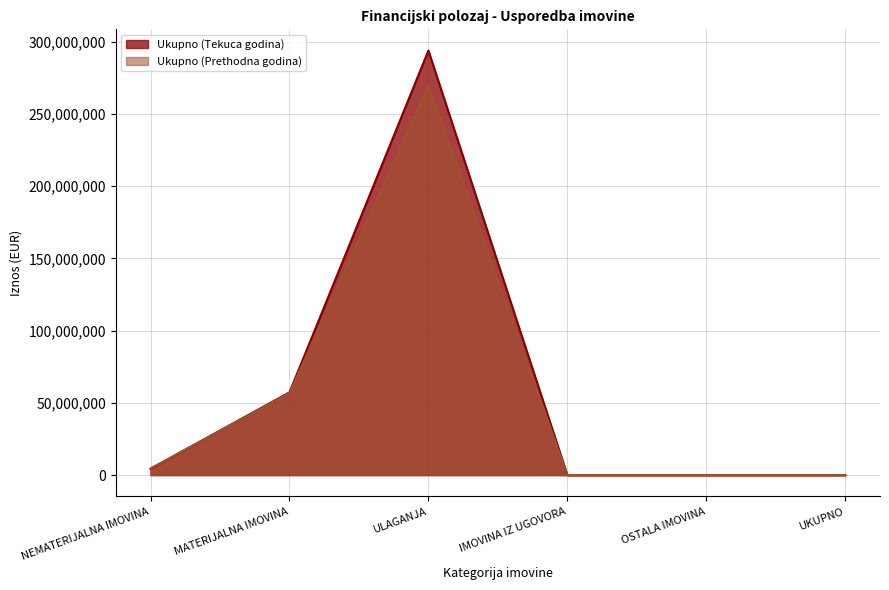

What position from the right is NEMATERIJALNA IMOVINA?

6